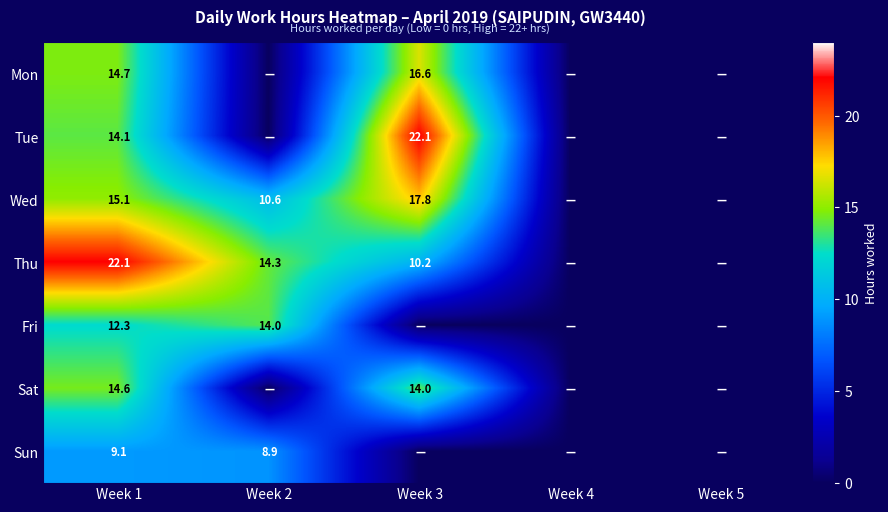

Is it true that Thu equals 14.3 at Week 2?

True